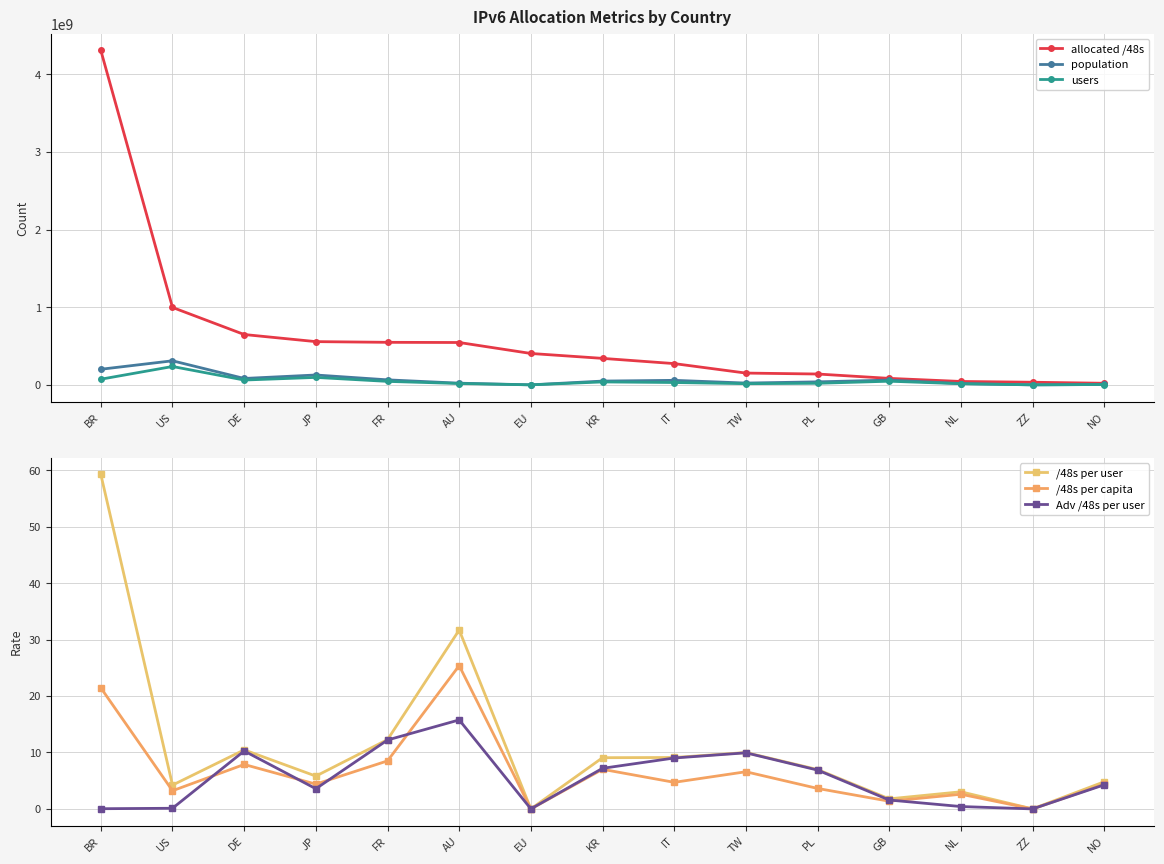

Which has a higher value, US or EU?

US